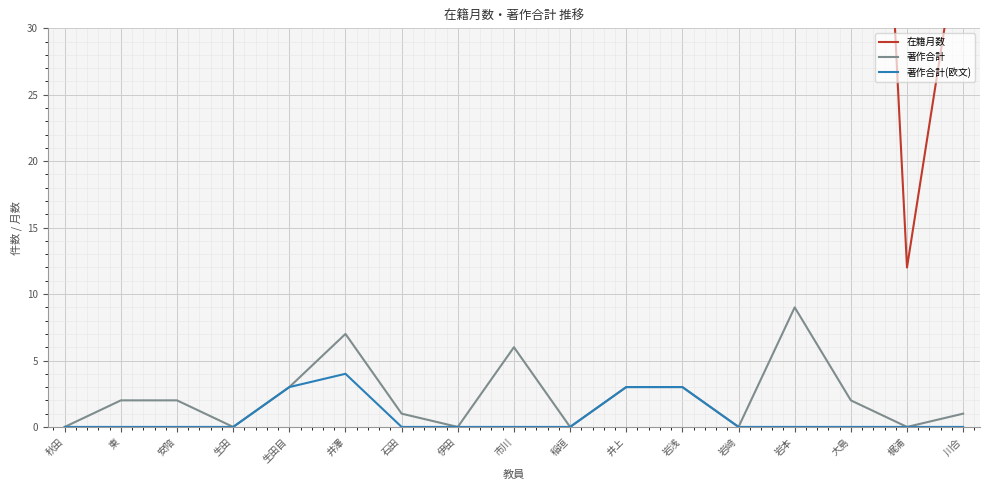

In 在籍月数, how many points are lower than both neighbors (excluding endpoints)?

3